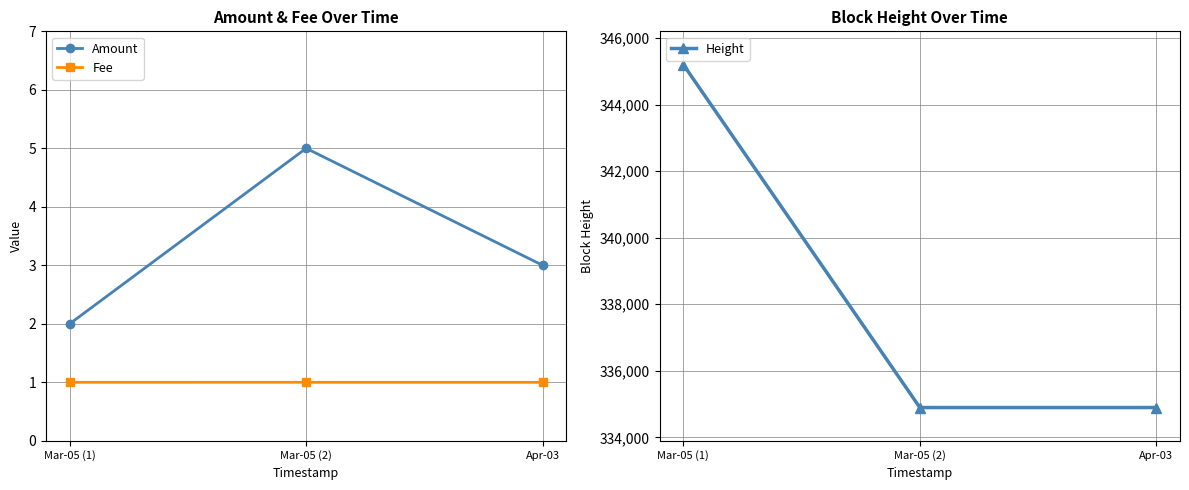

Which series has the largest range (max minus min)?

Height